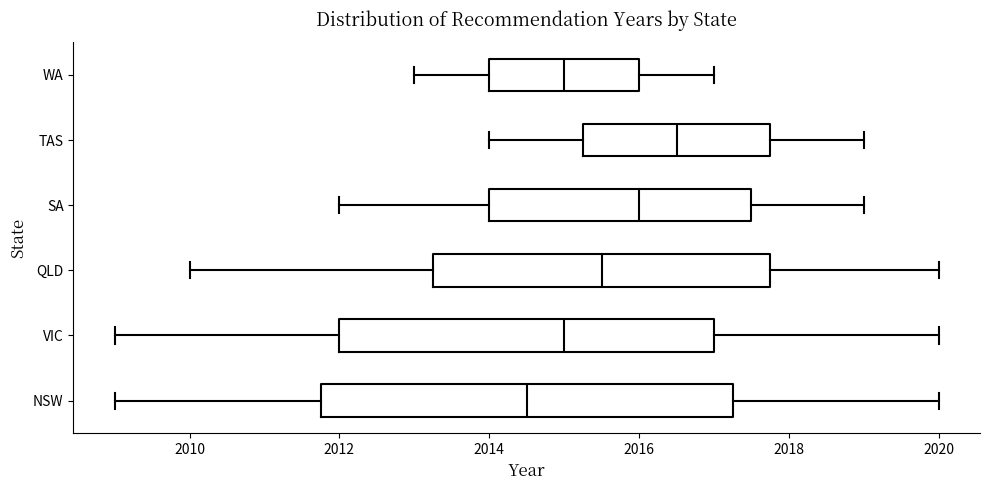

Where does the median line of the box for WA sit on the x-axis? The values are not printed on the chart, so give them approximately, as read against the axis.

2015.0